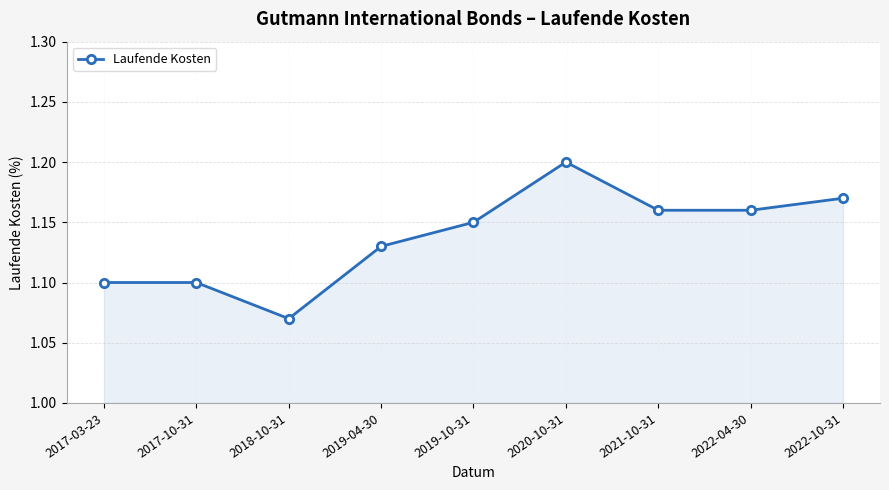

How many lines are shown in the chart?

1